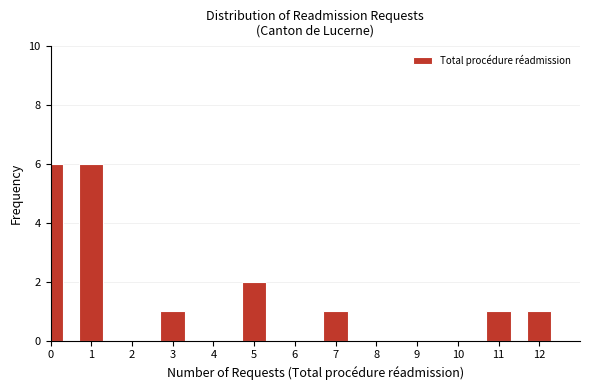

Reading right to left, what are all the values shown in this chart?

12=1	11=1	10=0	9=0	8=0	7=1	6=0	5=2	4=0	3=1	2=0	1=6	0=6